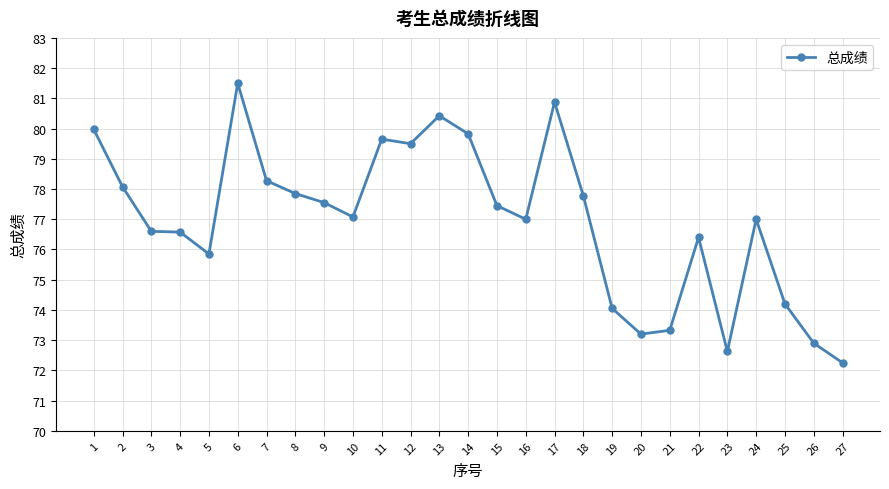

What is the sum of all values?

2077.8